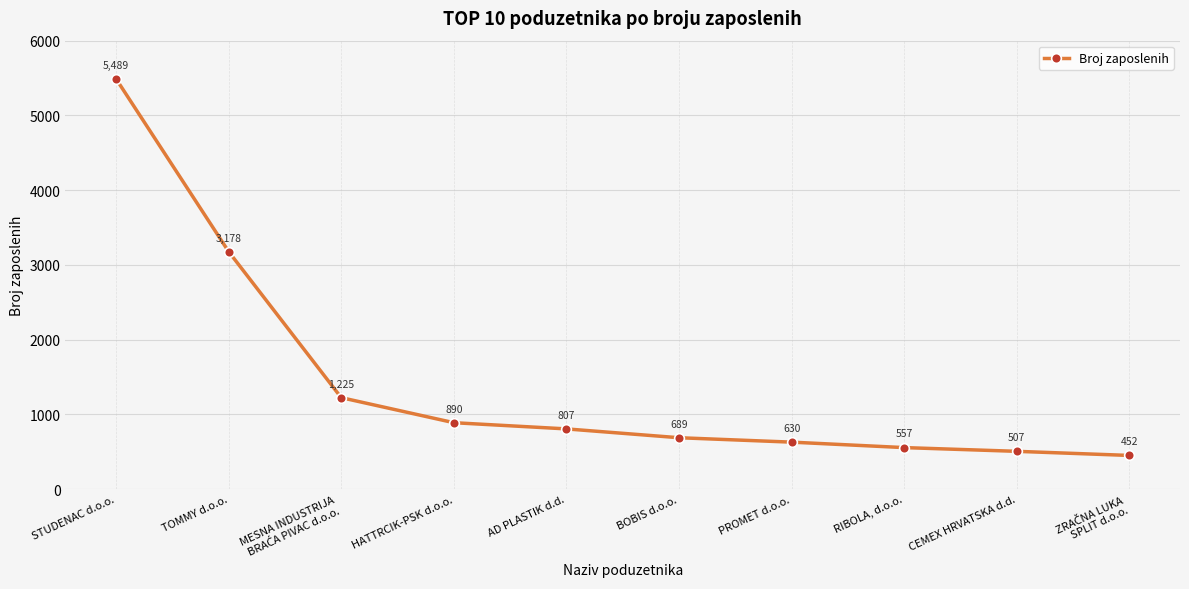

What is the sum of all values?

14424